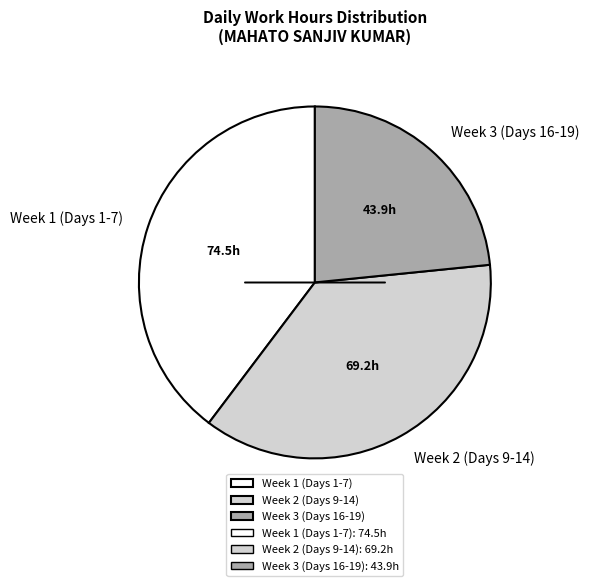

How many slices are in this pie chart?

3